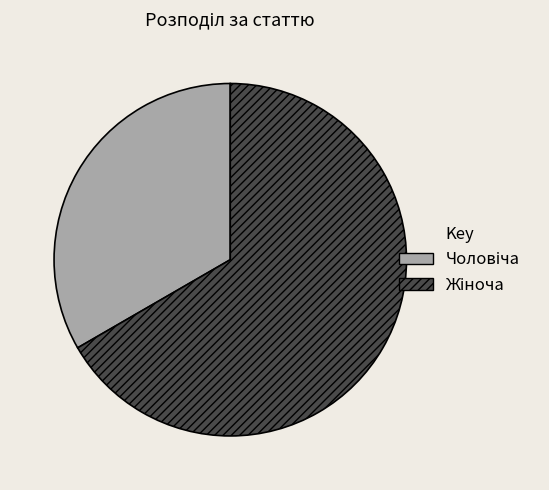

Is there any slice that represents more than half of the pie?

Yes